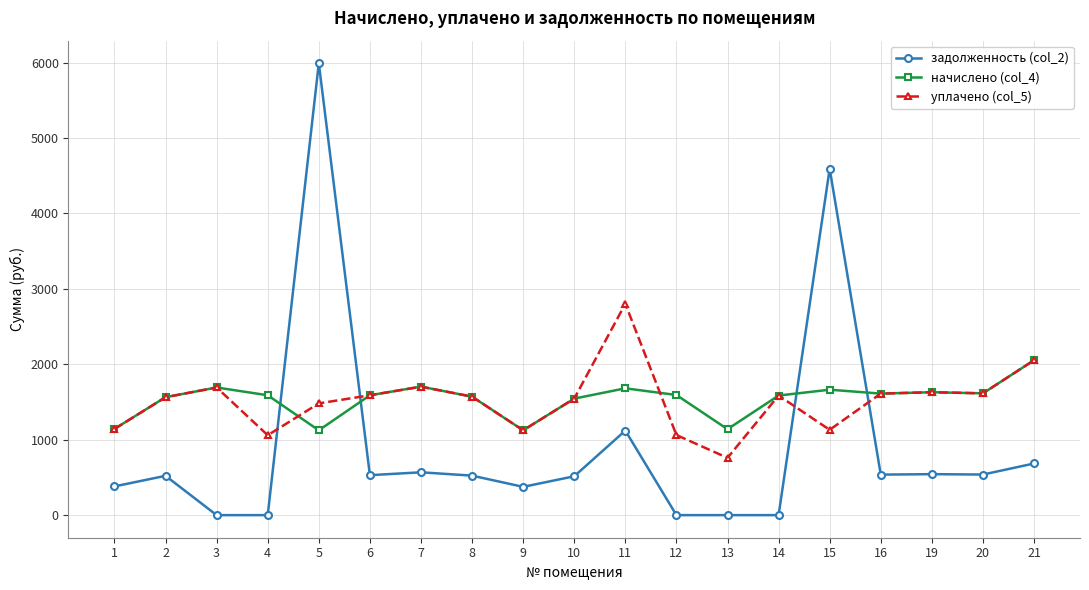

What is the approximate value of начислено (col_4) at 3?

1692.3